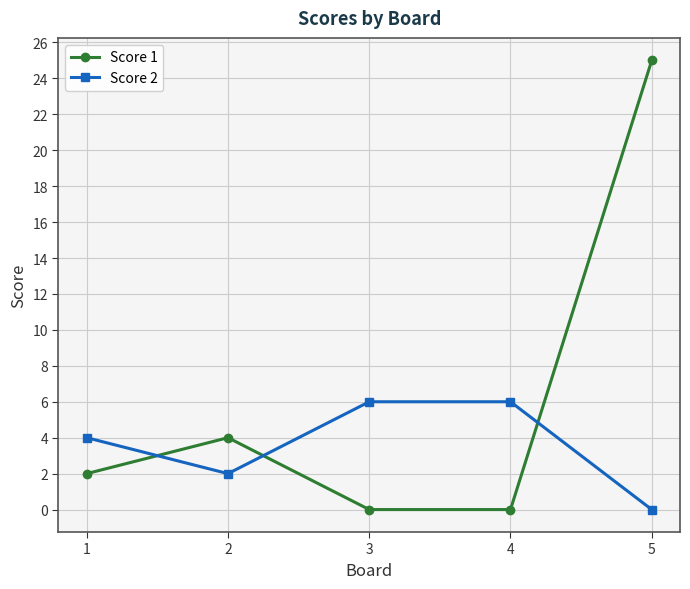

Does the chart have visible grid lines?

Yes